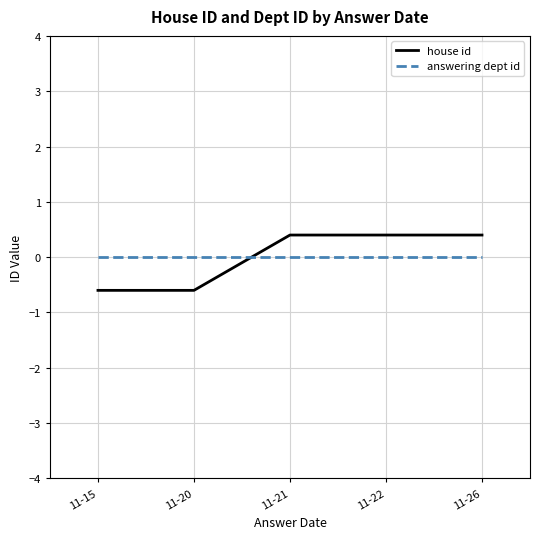

How many distinct data groups are displayed?

2